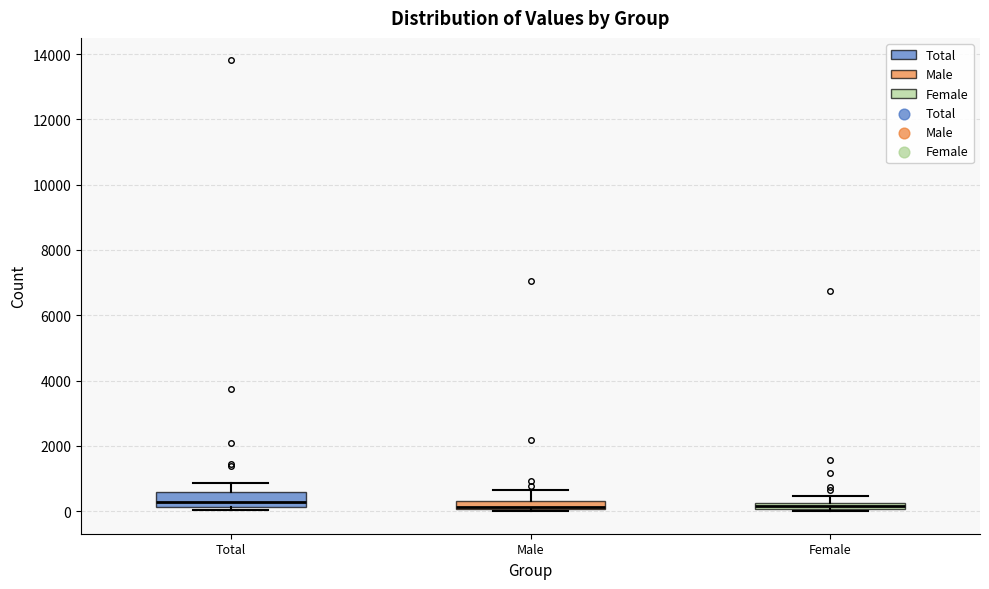

Where is the lower edge of the box for Female on the y-axis? The values are not printed on the chart, so give them approximately, as read against the axis.

0